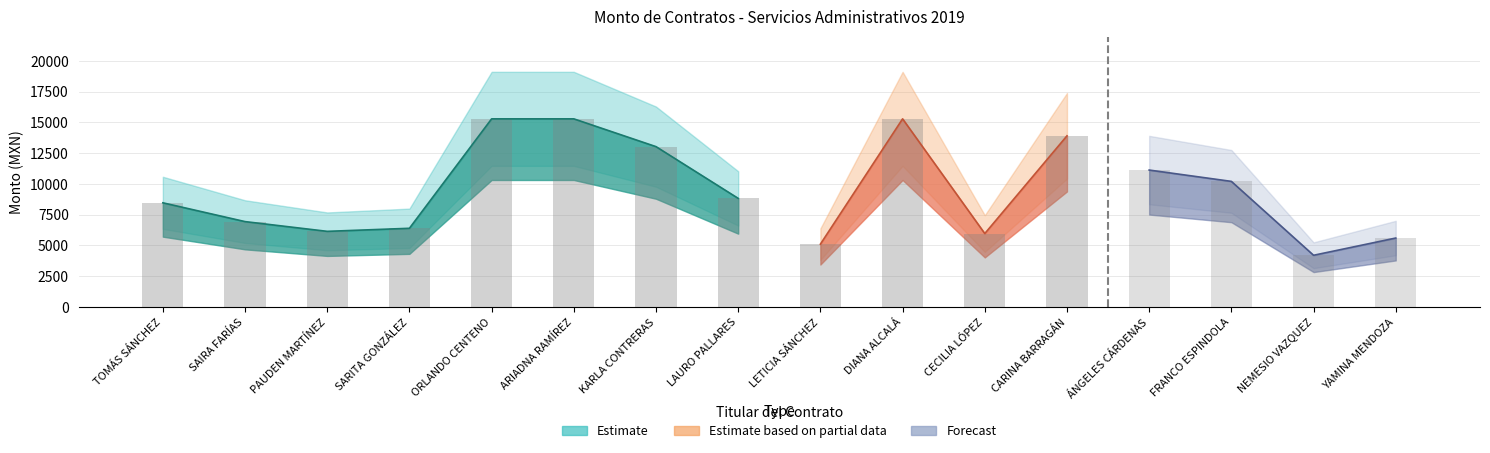

Which category has the lowest value in the Monto total series?

NEMESIO VAZQUEZ